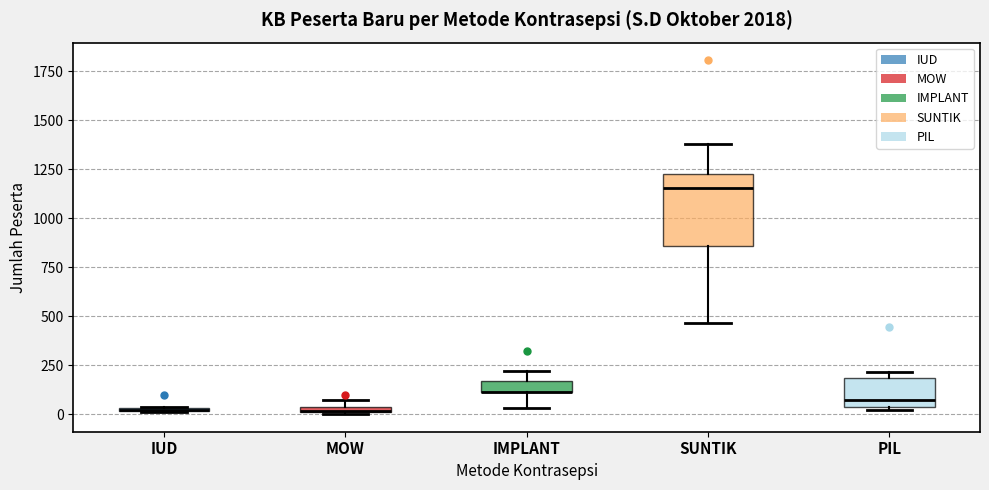

Comparing the boxes themselves (not the whiskers), which one is the tallest?

SUNTIK